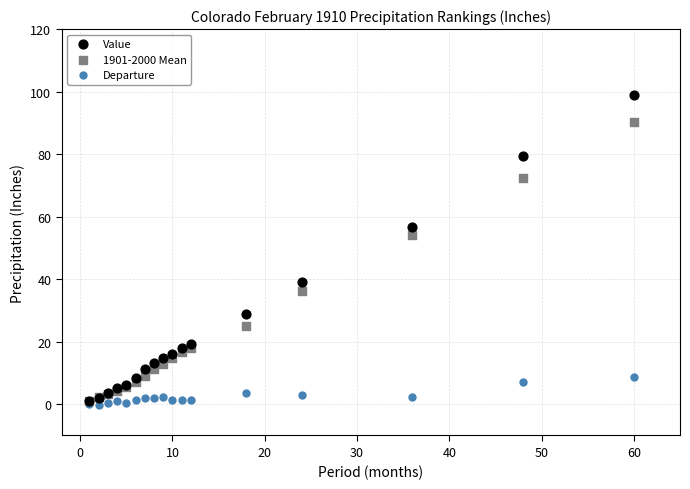

Which series has the largest Y range (max minus min)?

Value